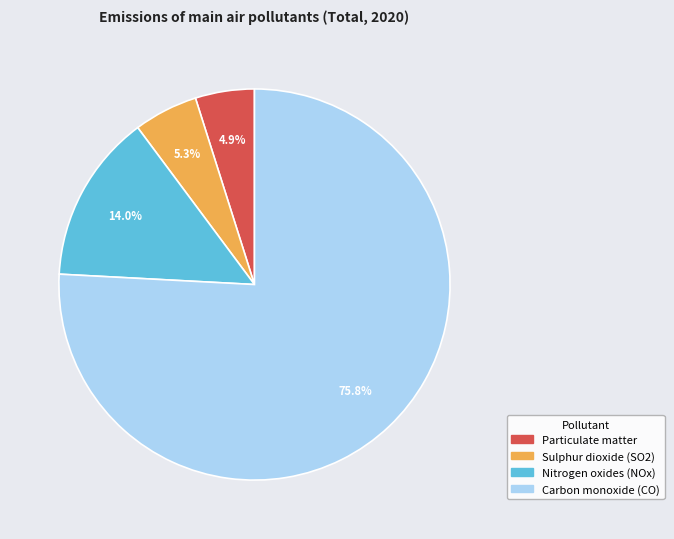

True or false: Sulphur dioxide (SO2) accounts for 5% of the total.

True